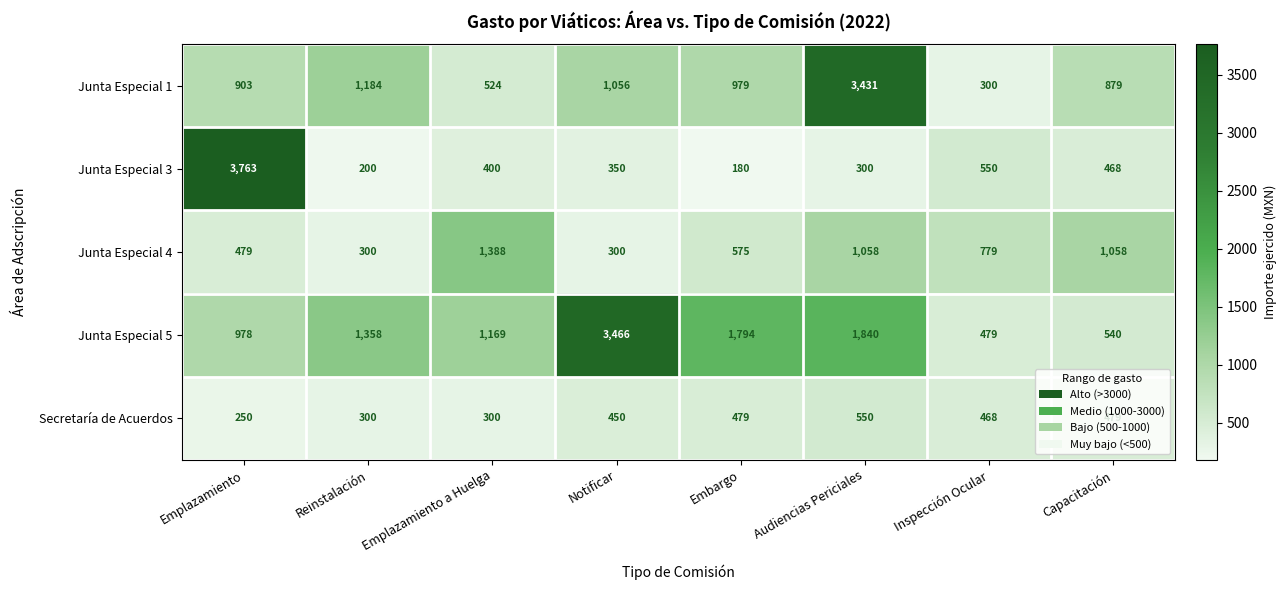

Where does the Secretaría de Acuerdos series first go above 468?

Embargo